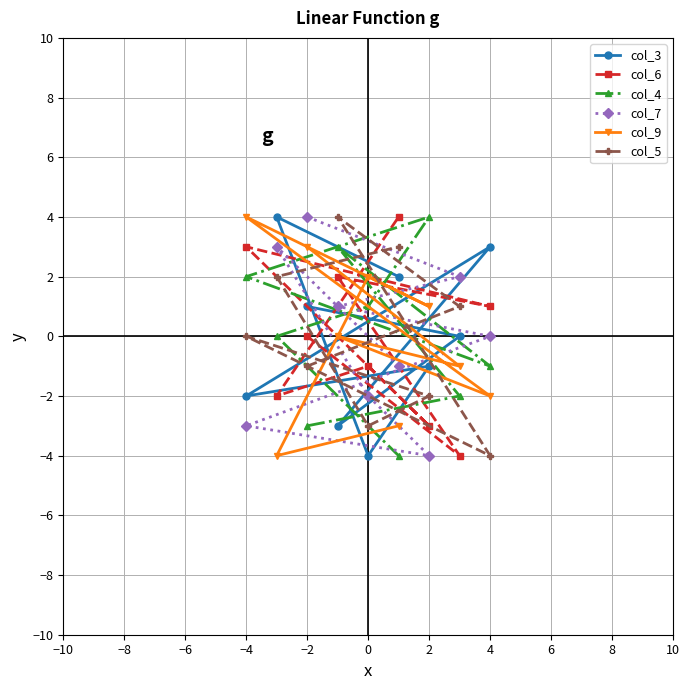

Is the value of col_5 at 0 greater than the value of col_9 at 4?

No